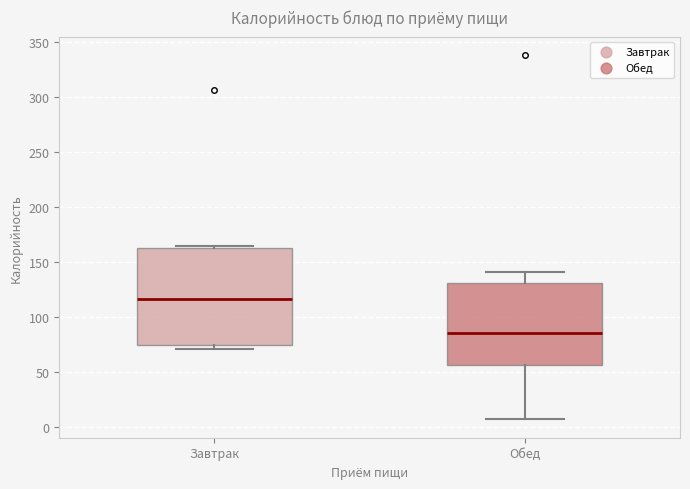

Reading left to right, transcribe this box plot: for each box, give where its median line is, the range the box spans, and where its two whiskers end, as read against the y-axis. The values are not printed on the chart, so give them approximately, as read against the axis.

Завтрак: median 115, box 75 to 165, whiskers 70 to 165 (just above the box's upper edge)
Обед: median 85, box 55 to 130, whiskers 5 to 140